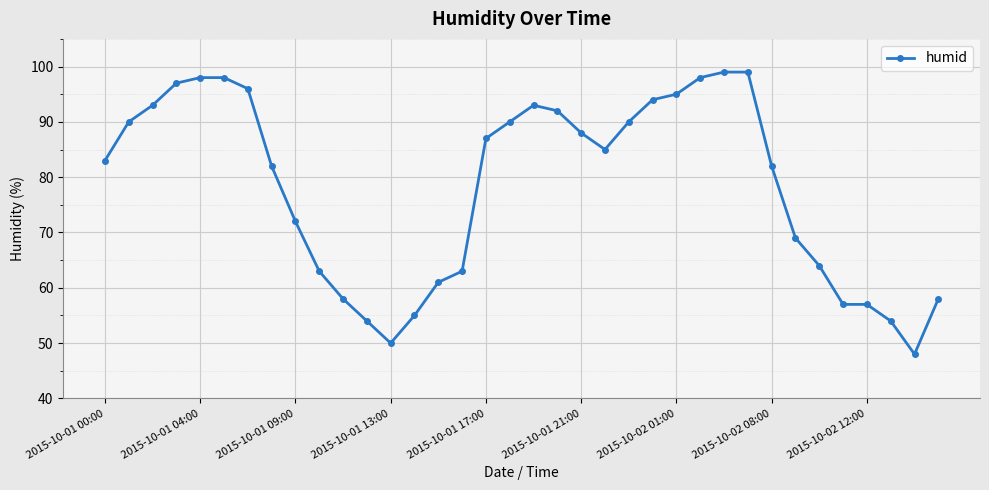

What is the value of the 19th point from the left?

93